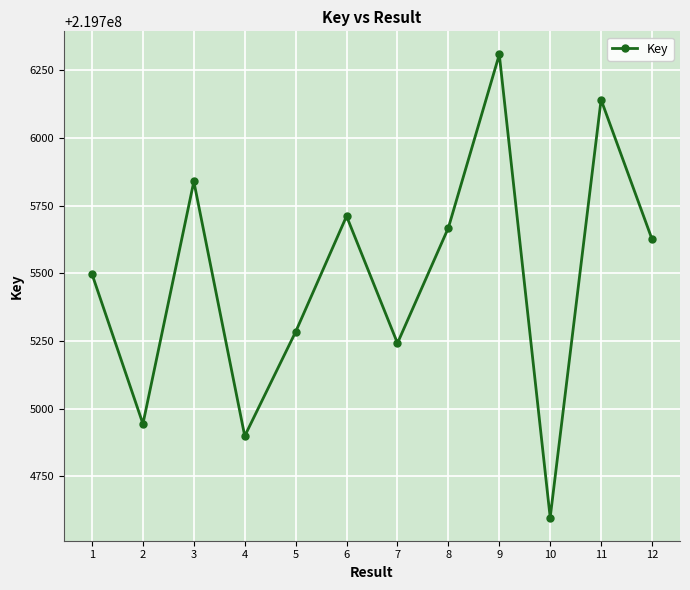

The chart shows a value of 219706141 at 11. True or false?

True